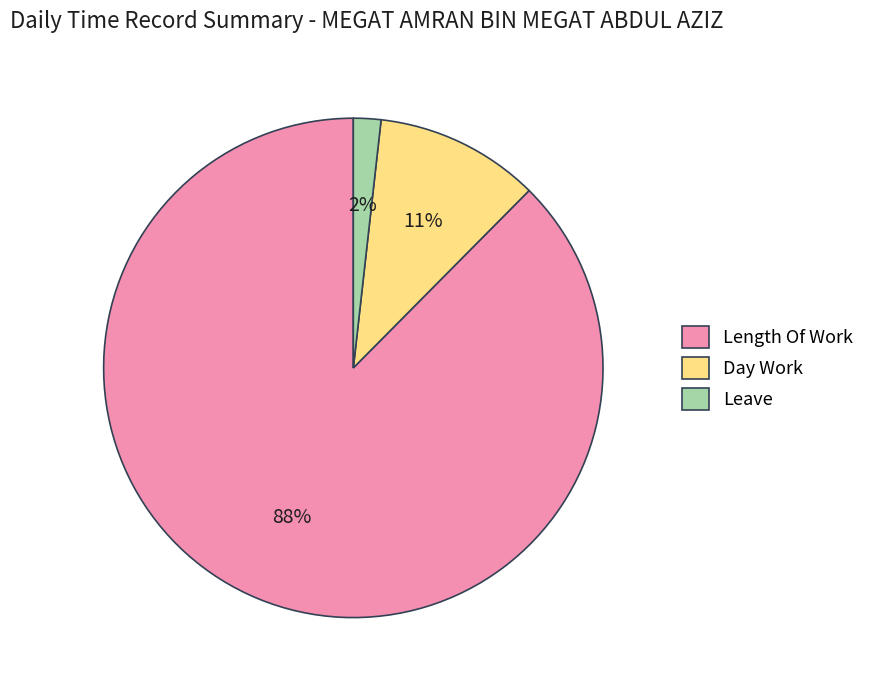

To the nearest percent, what percentage of the pie is Leave?

2%